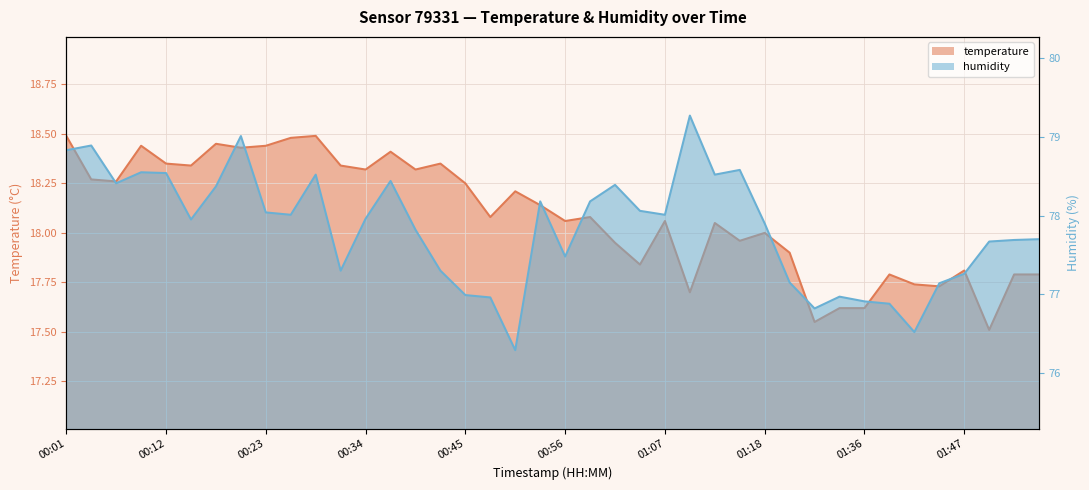

List the series in order of their peak value, highest first.

humidity, temperature